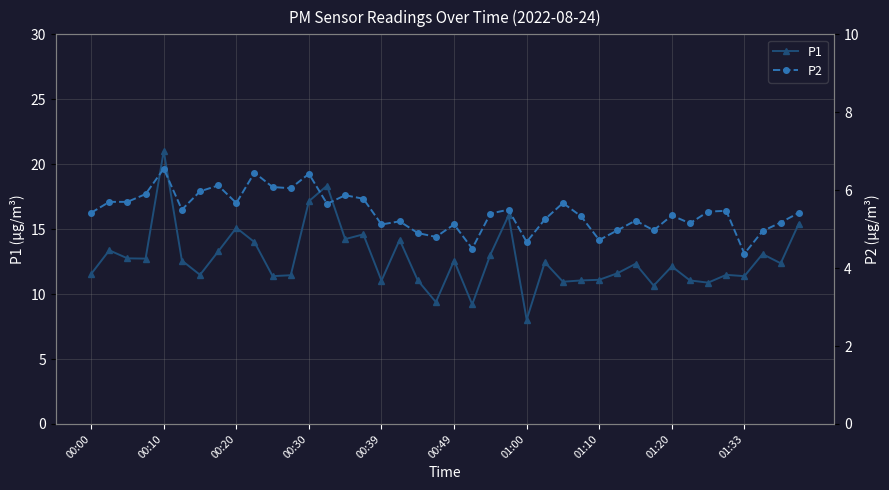

Which series has the widest spread of values?

P1